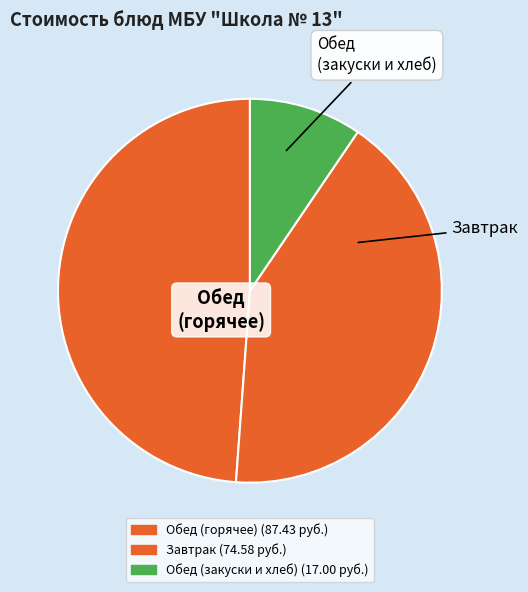

How many segments does this pie chart have?

3